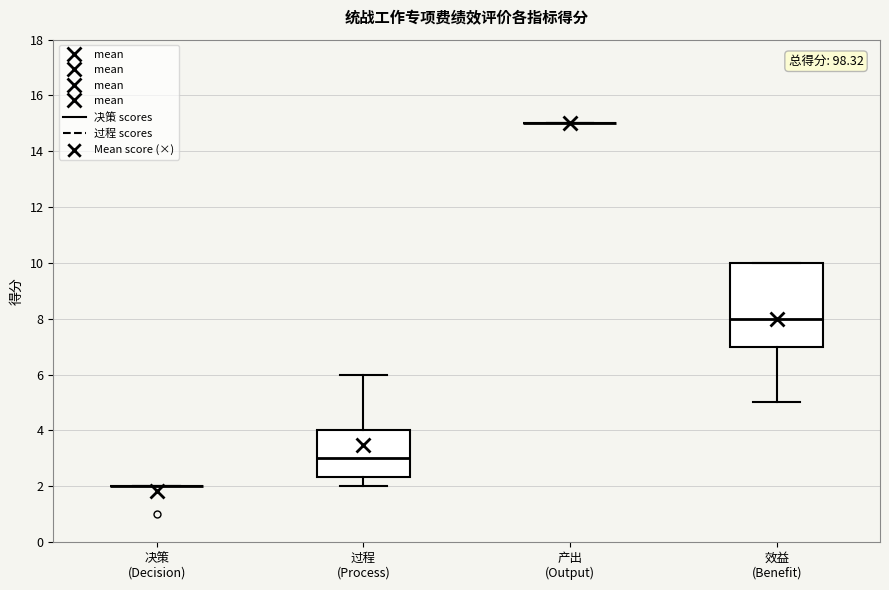

Which box is the tallest, from its lower edge to its upper edge?

效益 (Benefit)